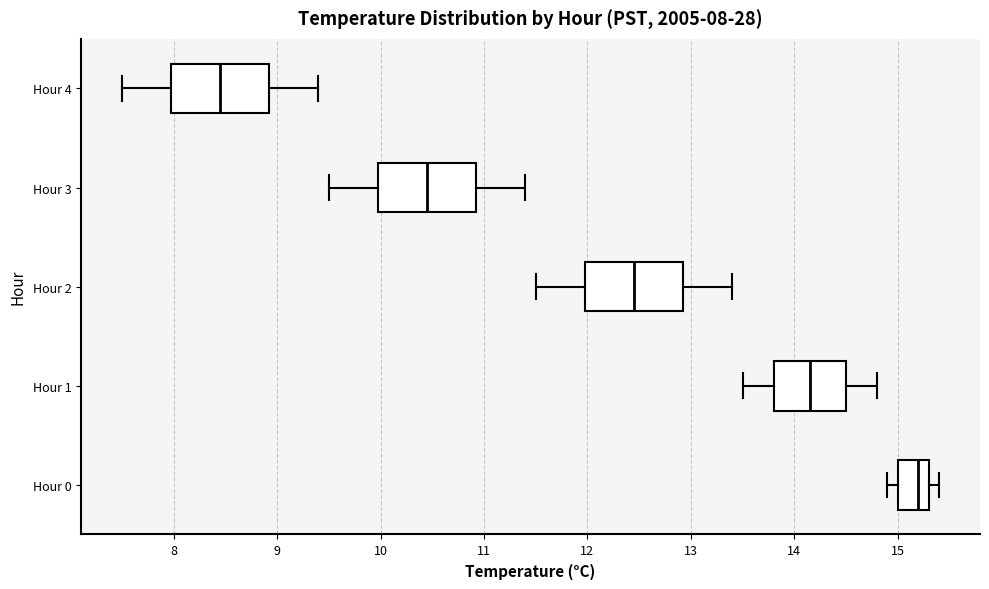

Which box has the furthest to the left median line?

Hour 4